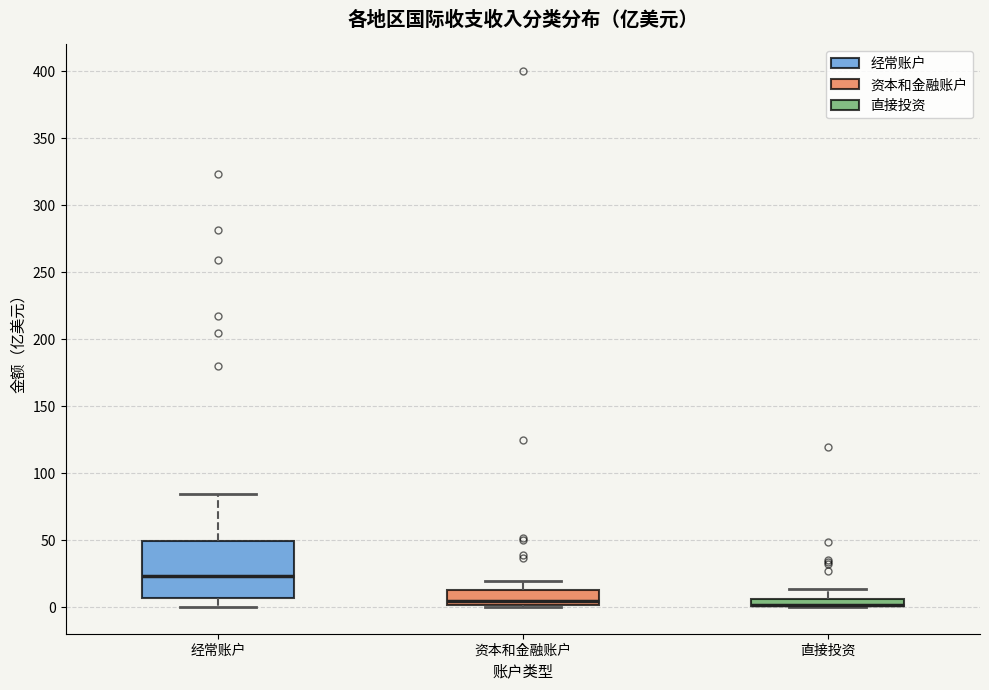

Where does the upper whisker of the box for 直接投资 end on the y-axis? The values are not printed on the chart, so give them approximately, as read against the axis.

15